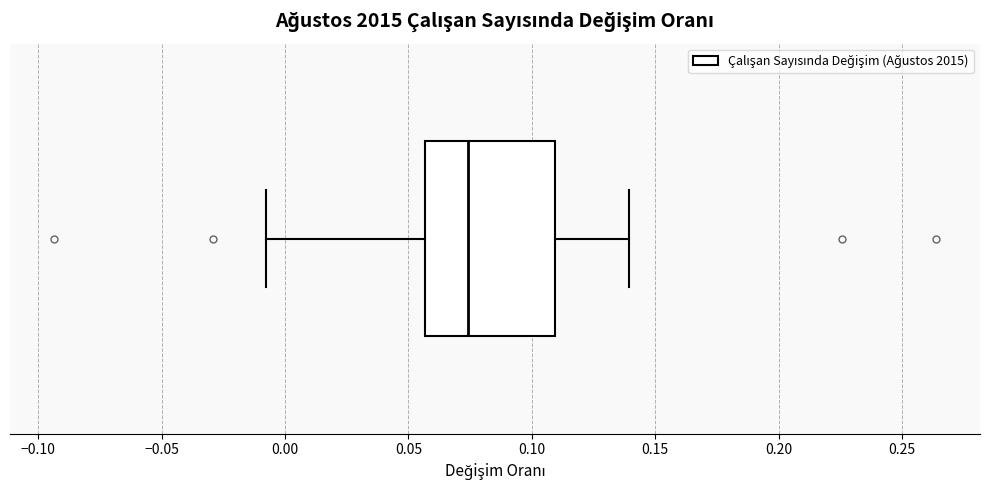

Read this box plot against the x-axis: the position of the median line, the range covered by the box, and the ends of both whiskers. The values are not printed on the chart, so give them approximately, as read against the axis.

median 0.075, box 0.055 to 0.110, whiskers -0.010 to 0.140